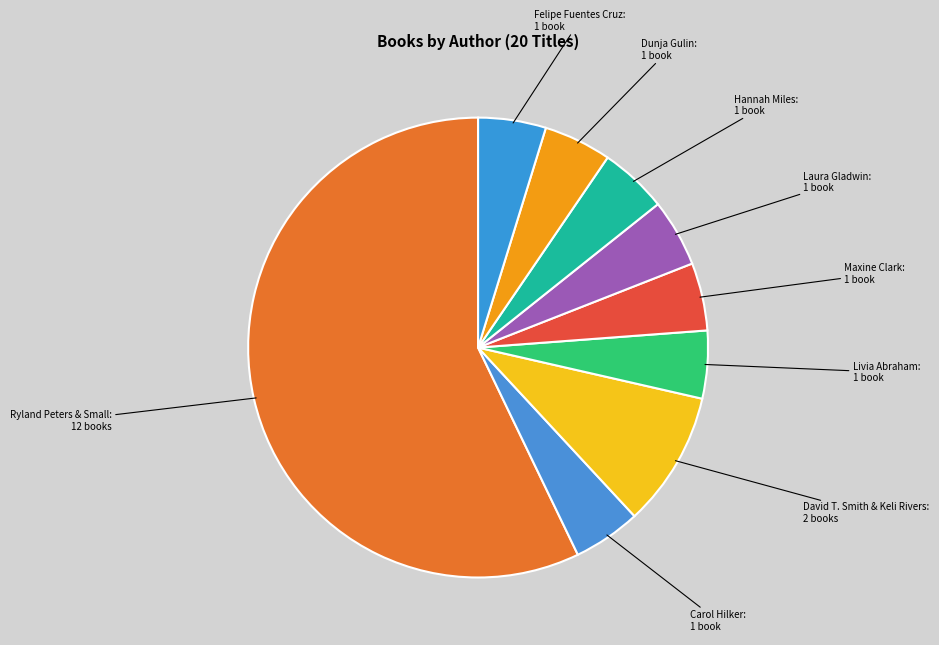

Between Maxine Clark: 1 and Ryland Peters & Small: 12, which is larger?

Ryland Peters & Small: 12